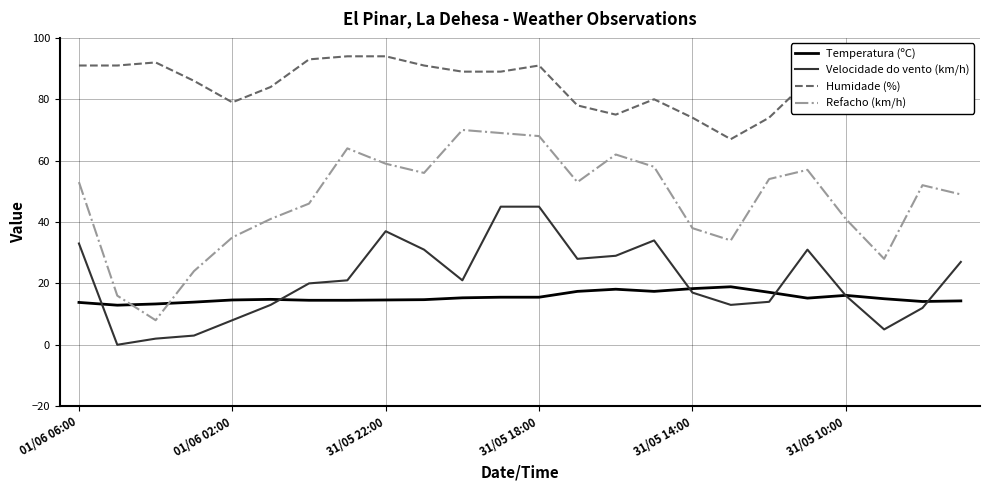

Which series has the largest total across all categories?

Humidade (%)